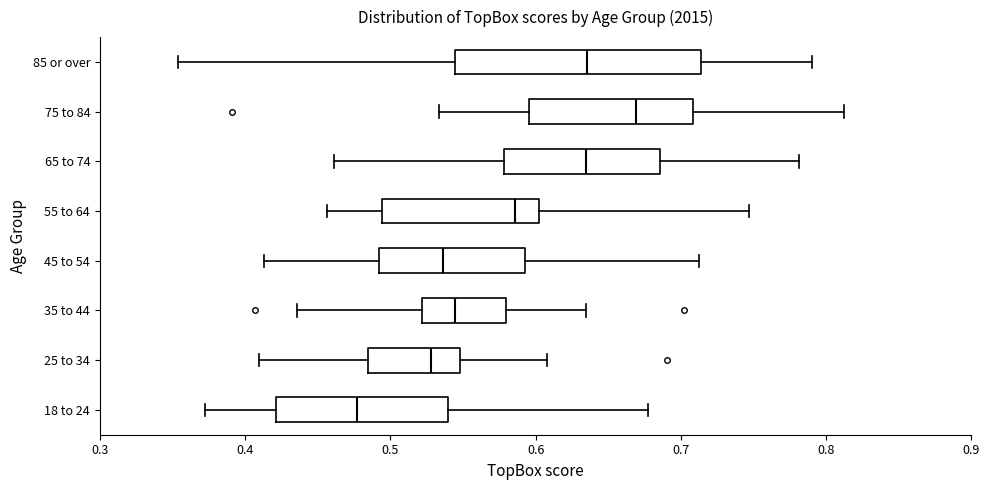

Reading bottom to top, transcribe this box plot: for each box, give where its median line is, the range the box spans, and where its two whiskers end, as read against the x-axis. The values are not printed on the chart, so give them approximately, as read against the axis.

18 to 24: median 0.48, box 0.42 to 0.54, whiskers 0.37 to 0.68
25 to 34: median 0.53, box 0.48 to 0.55, whiskers 0.41 to 0.61
35 to 44: median 0.54, box 0.52 to 0.58, whiskers 0.44 to 0.63
45 to 54: median 0.54, box 0.49 to 0.59, whiskers 0.41 to 0.71
55 to 64: median 0.59, box 0.49 to 0.60, whiskers 0.46 to 0.75
65 to 74: median 0.63, box 0.58 to 0.69, whiskers 0.46 to 0.78
75 to 84: median 0.67, box 0.60 to 0.71, whiskers 0.53 to 0.81
85 or over: median 0.64, box 0.54 to 0.71, whiskers 0.35 to 0.79